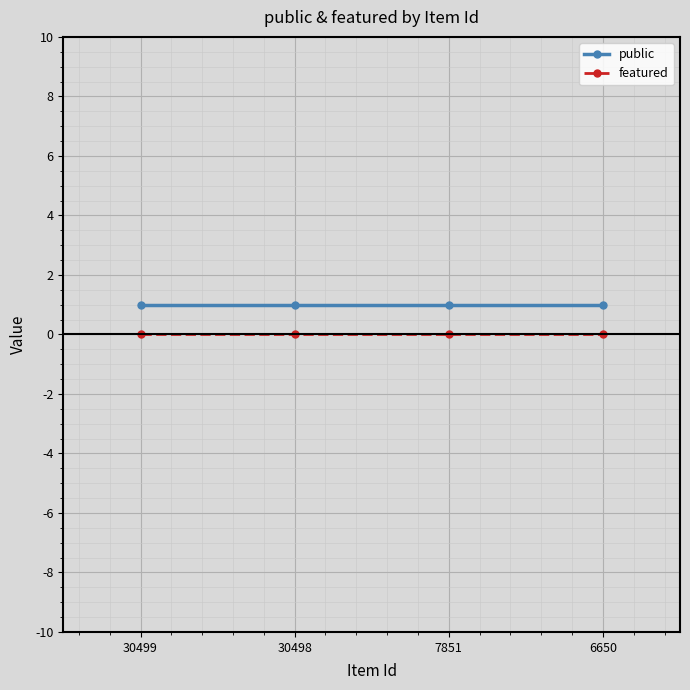

Is the value of public at 30499 greater than the value of featured at 30499?

Yes